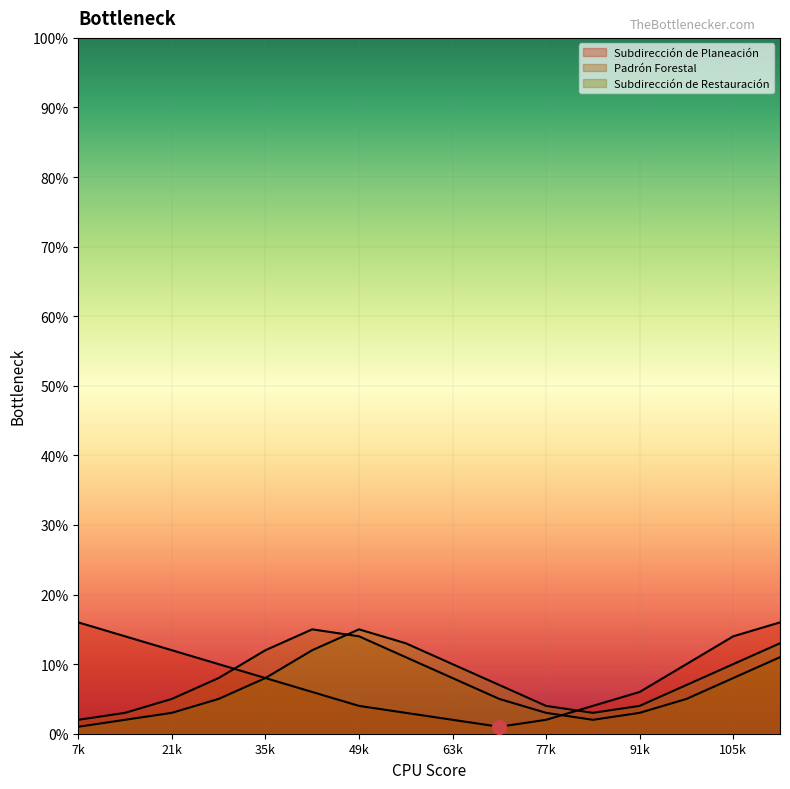

Which has a higher value, 7 or 16?

16